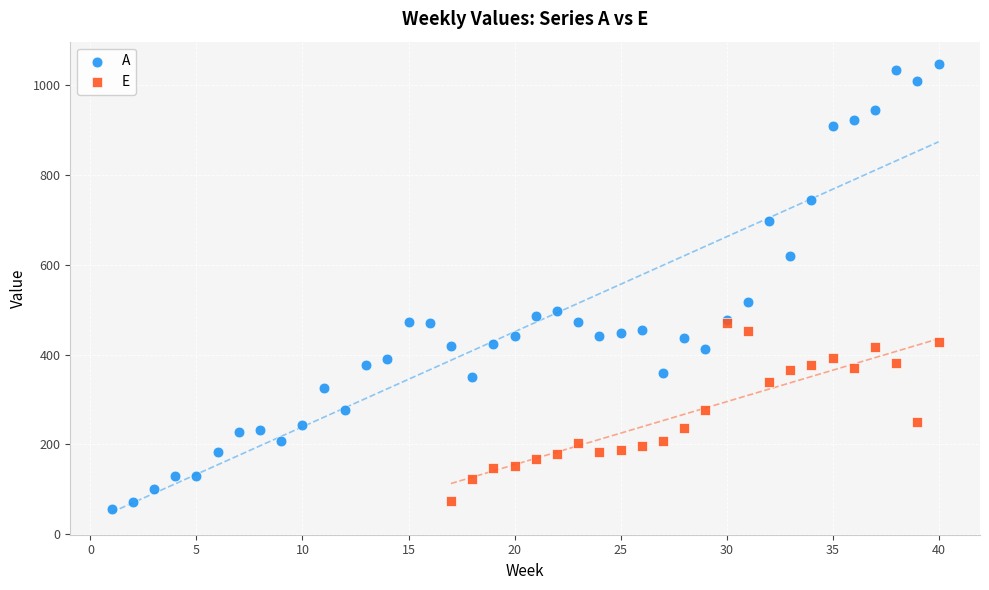

Which series contains the highest Y value?

A